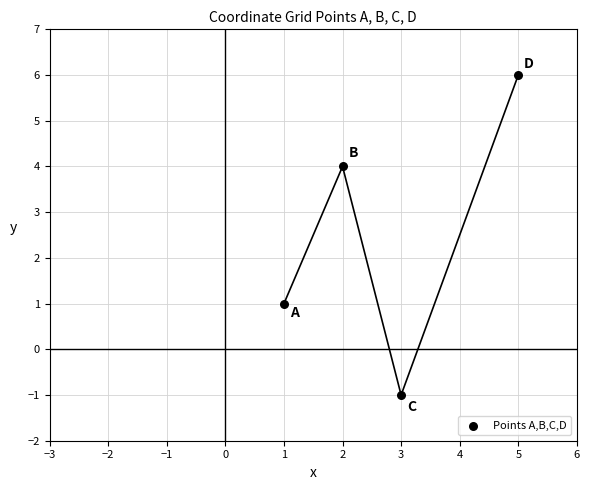

What is the average X value?

3